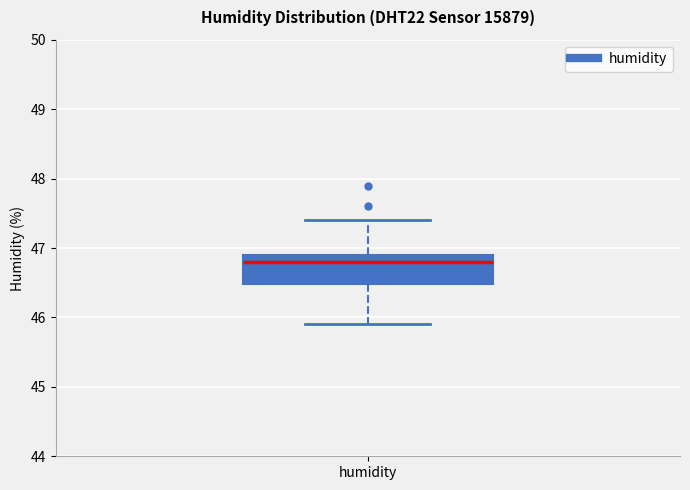

Where is the lower edge of the box for humidity on the y-axis? The values are not printed on the chart, so give them approximately, as read against the axis.

46.5